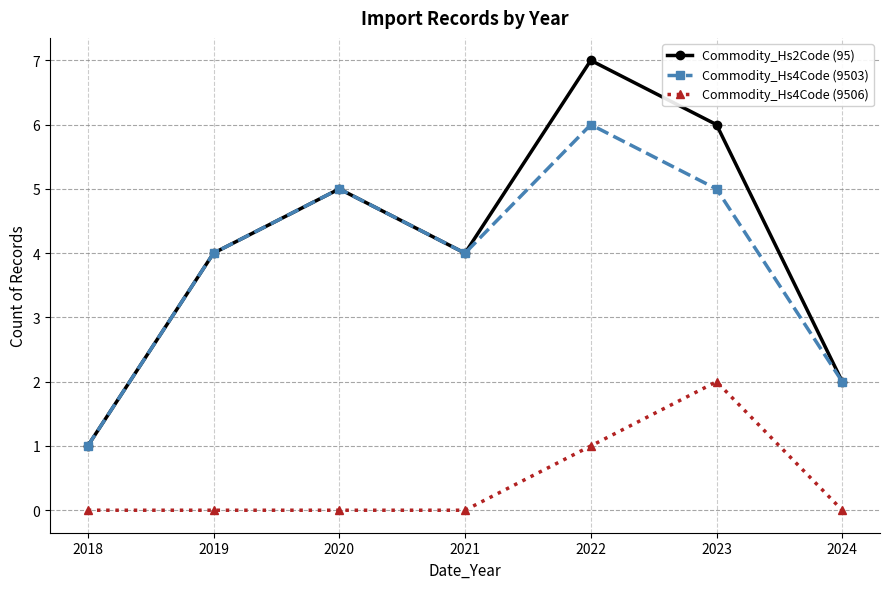

What is the sum of all Commodity_Hs2Code (95) values?

29